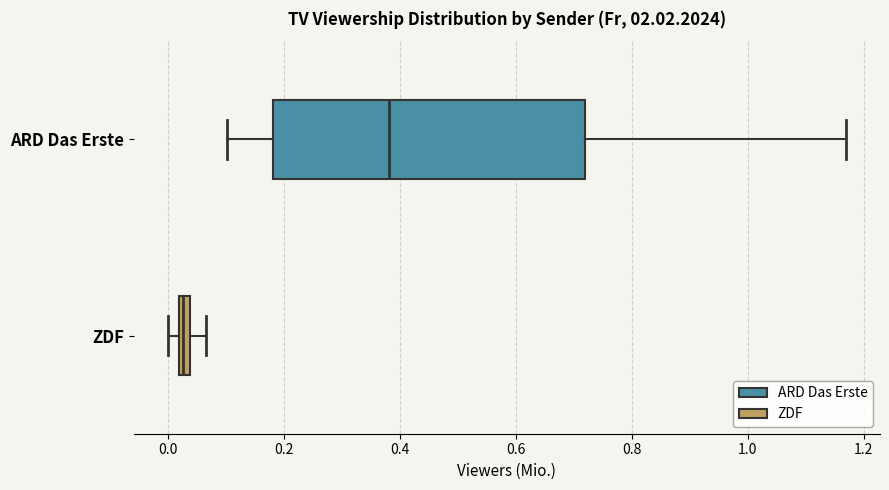

Where is the left edge of the box for ARD Das Erste on the x-axis? The values are not printed on the chart, so give them approximately, as read against the axis.

0.18